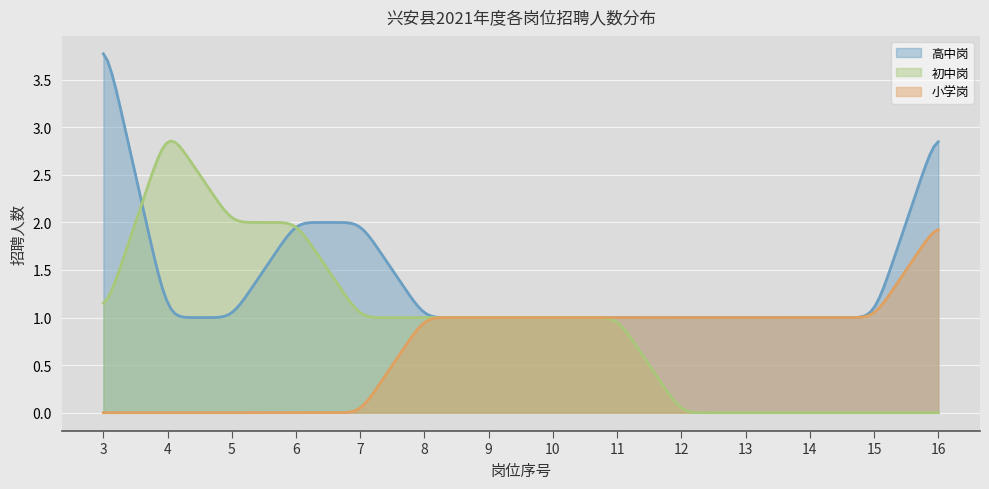

List the series in order of their overall mean, highest first.

高中岗, 初中岗, 小学岗